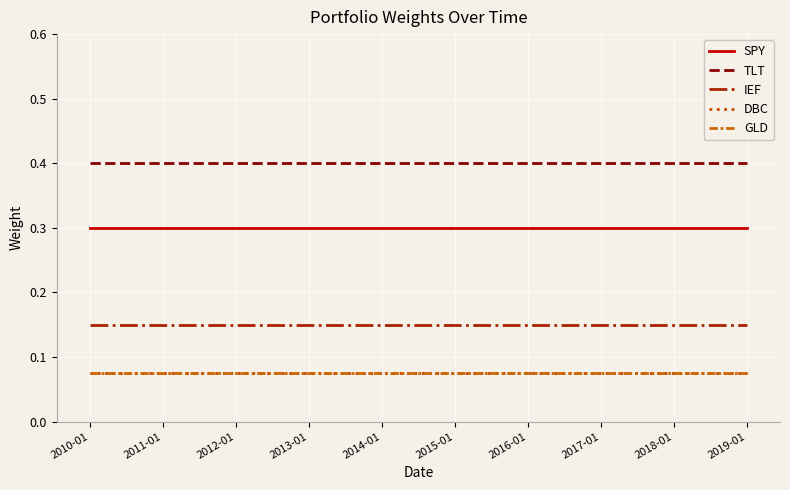

Does the chart display data point markers on the line(s)?

No